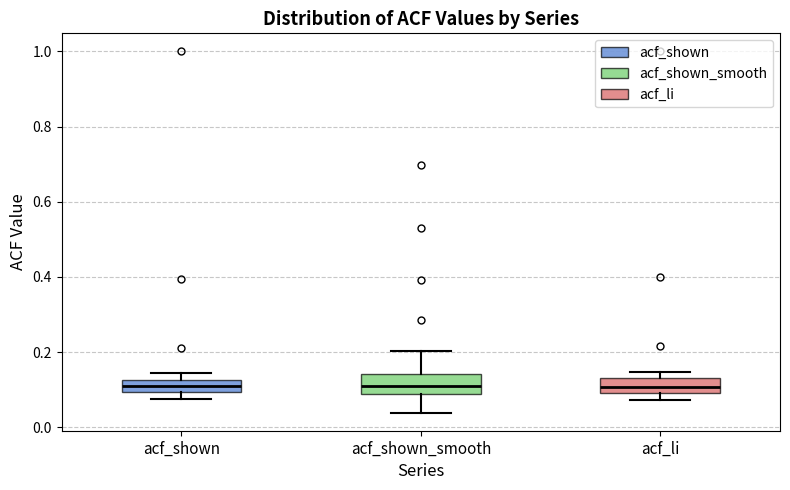

Where is the upper edge of the box for acf_shown_smooth on the y-axis? The values are not printed on the chart, so give them approximately, as read against the axis.

0.14